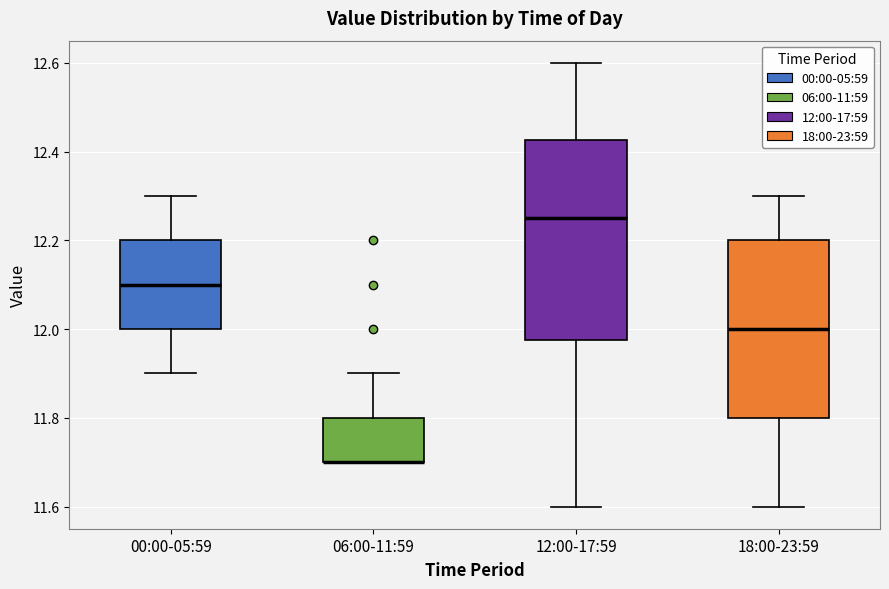

Where is the upper edge of the box for 12:00-17:59 on the y-axis? The values are not printed on the chart, so give them approximately, as read against the axis.

12.42